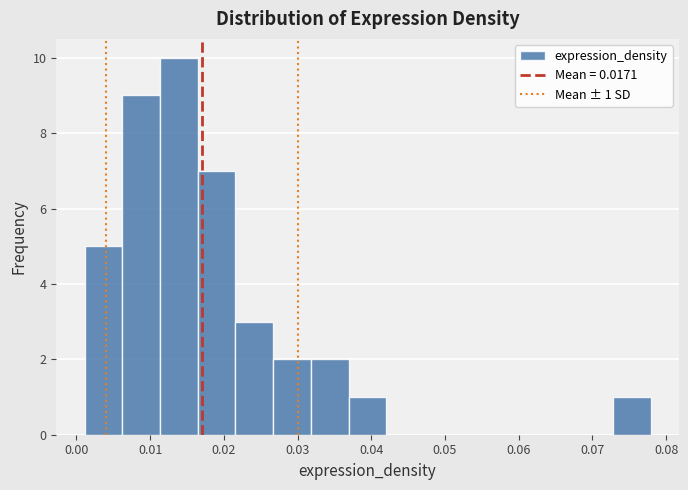

Which range on the x-axis has the tallest bar?

0.011 to 0.016